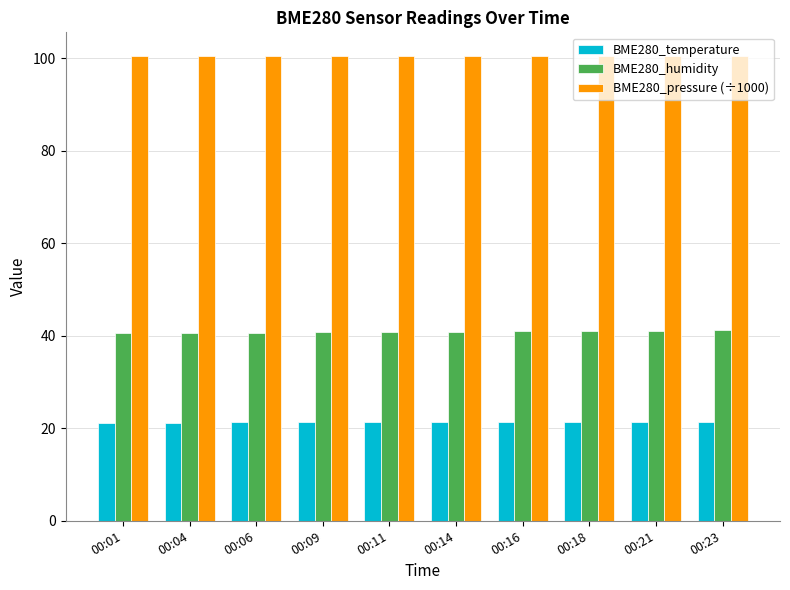

The BME280_pressure (÷1000) series shows 60.7 at 00:21. True or false?

False